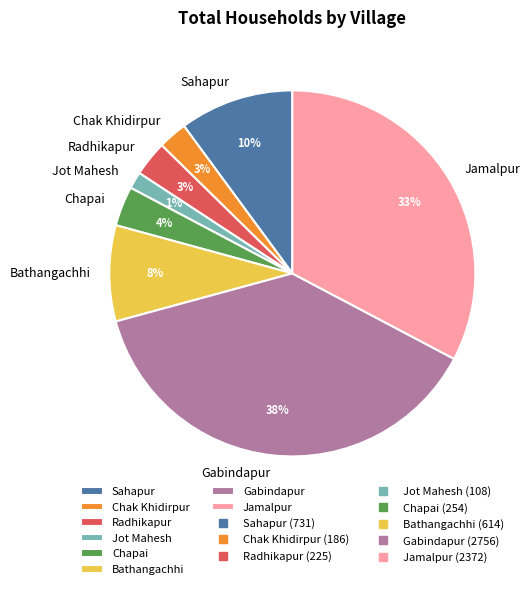

True or false: Gabindapur accounts for 47% of the total.

False